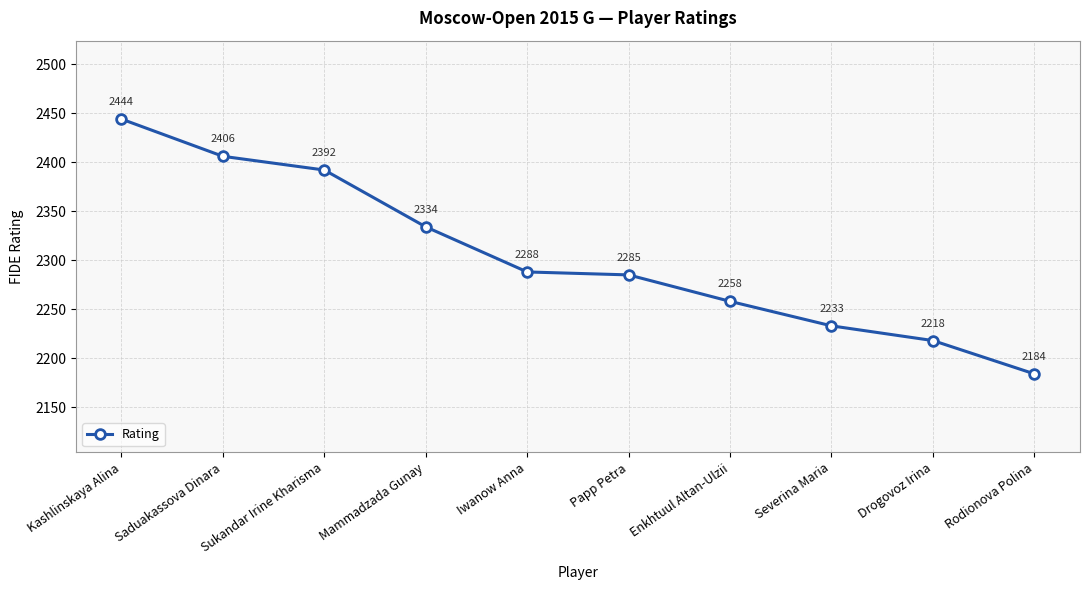

How many lines are shown in the chart?

1